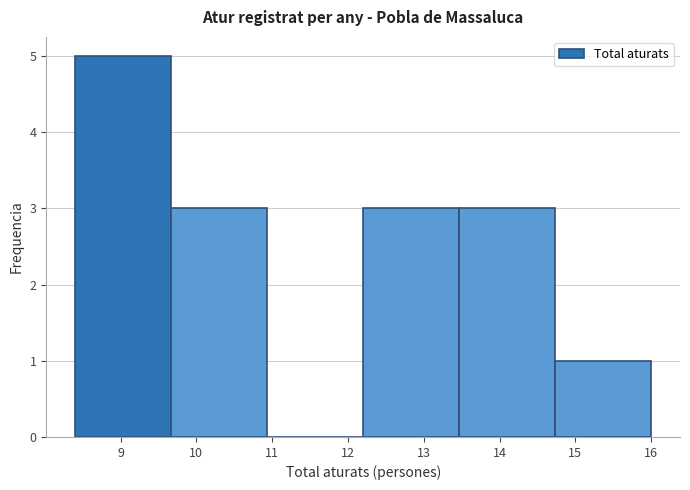

Reading left to right, transcribe this chart: for each bar, give the range it covers on the x-axis and its height. Neither the bar edges nor the heights are printed on the chart, so give them approximately, as read against the axes.

8.4 to 9.7: 5
9.7 to 10.9: 3
10.9 to 12.2: 0
12.2 to 13.5: 3
13.5 to 14.7: 3
14.7 to 16.0: 1